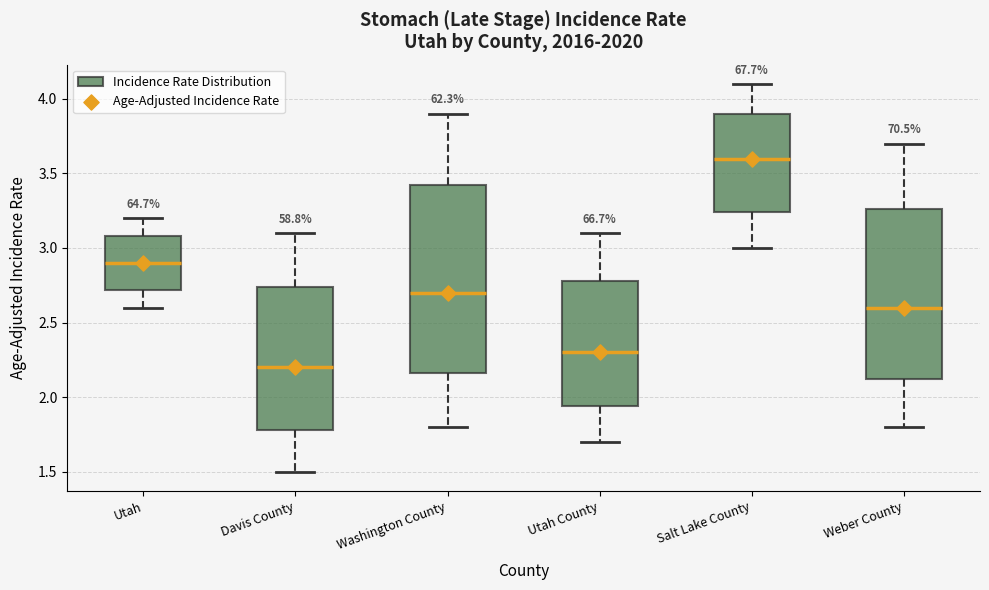

Which box is the tallest, from its lower edge to its upper edge?

Washington County